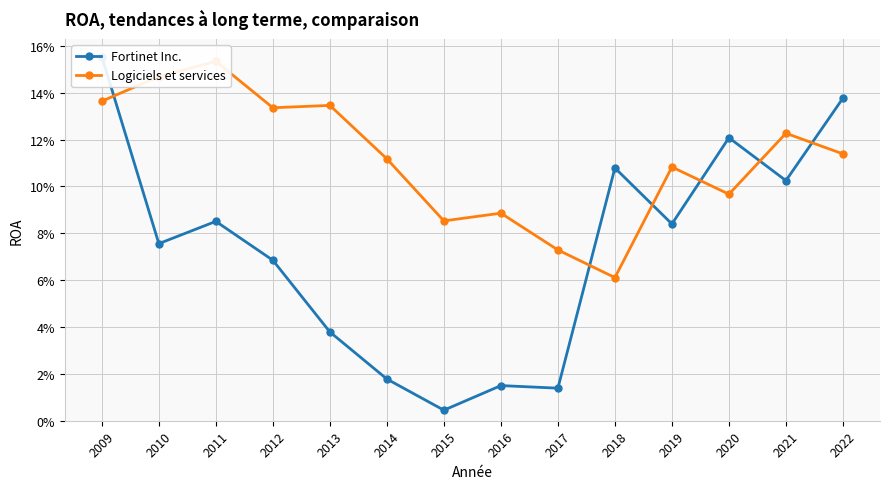

Reading right to left, list all the values displayed in this chart.

Fortinet Inc.: 0.1	0.1	0.1	0.1	0.1	0.0	0.0	0.0	0.0	0.0	0.1	0.1	0.1	0.2
Logiciels et services: 0.1	0.1	0.1	0.1	0.1	0.1	0.1	0.1	0.1	0.1	0.1	0.2	0.1	0.1